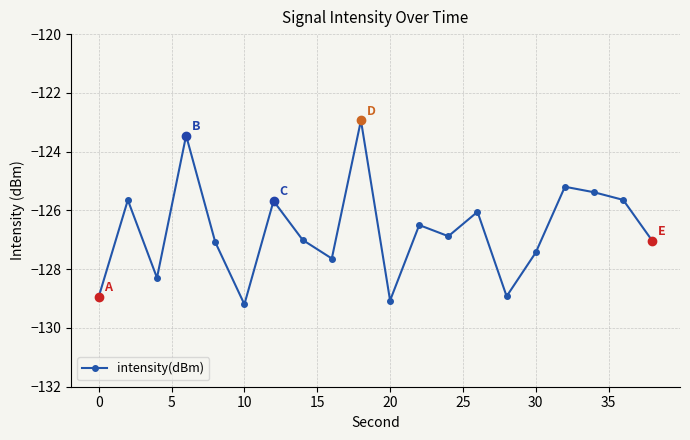

What is the smallest value displayed?

-129.2